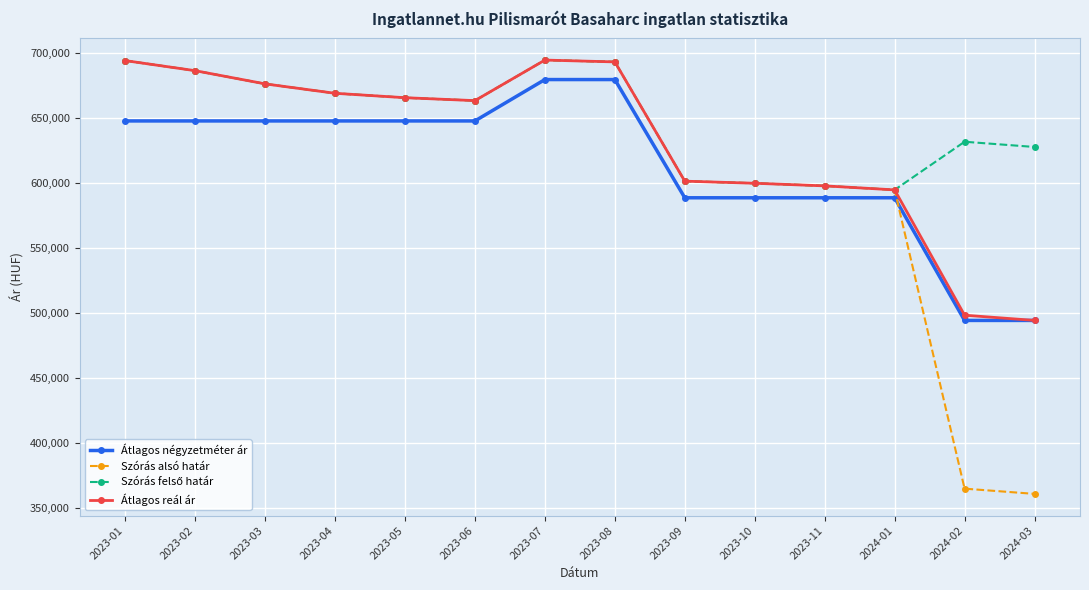

What is the difference between the highest and lowest values at 2024-03?

266770